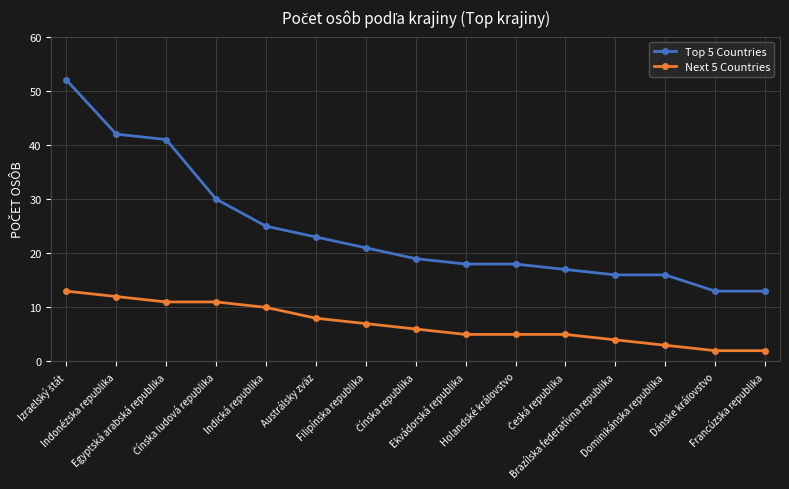

Which series has the widest spread of values?

Top 5 Countries